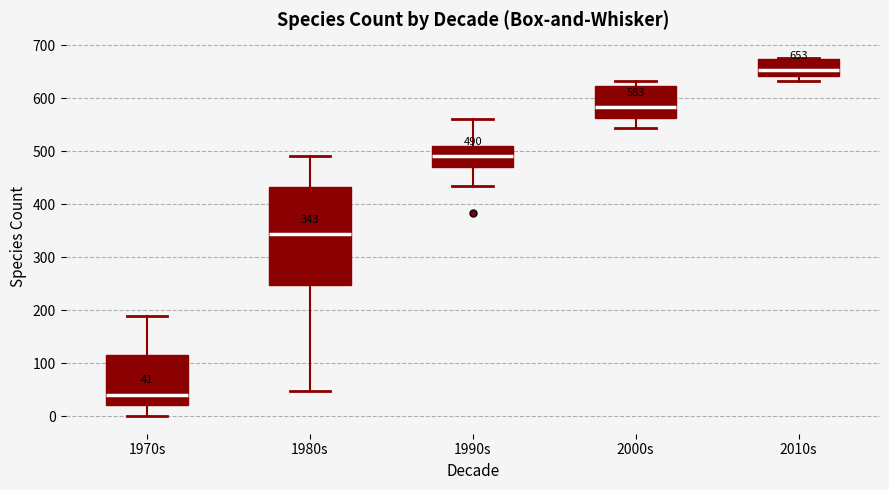

Which box's median line is the highest?

2010s